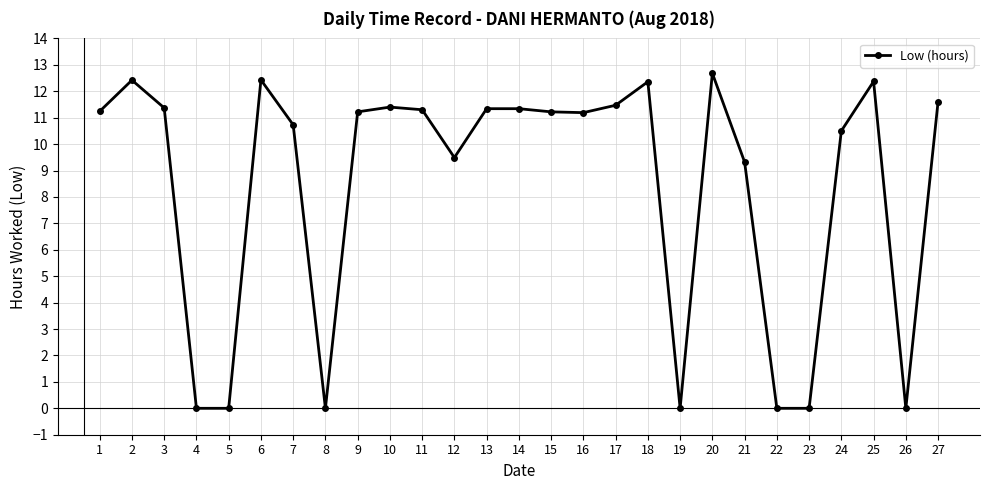

True or false: the data shows 7.4 at 19.

False